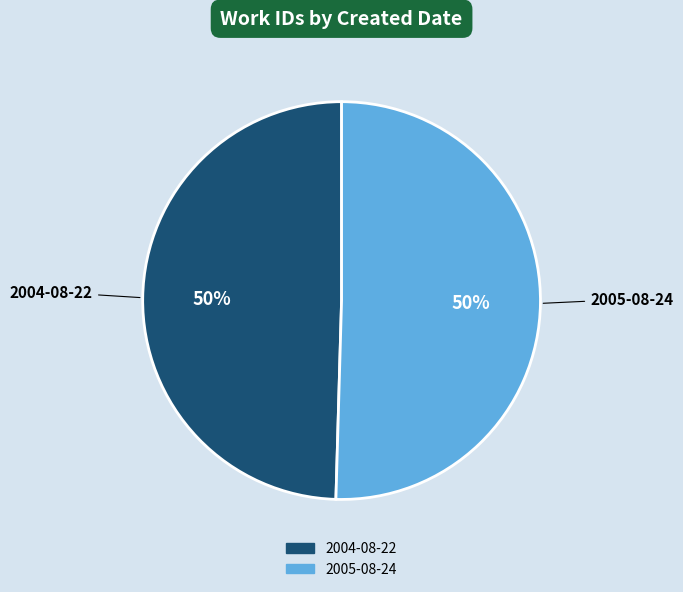

How many segments does this pie chart have?

2